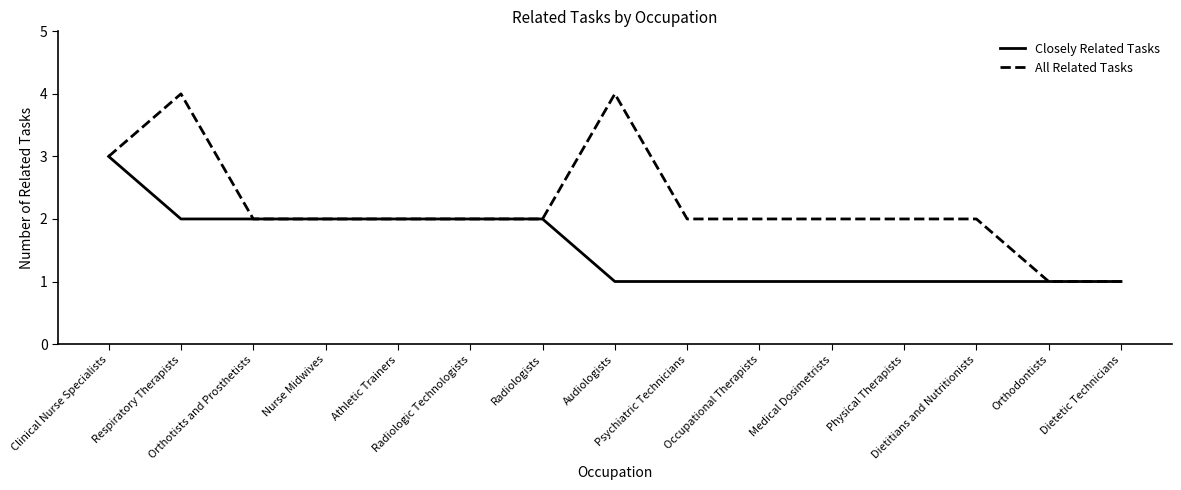

Does the chart display data point markers on the line(s)?

No